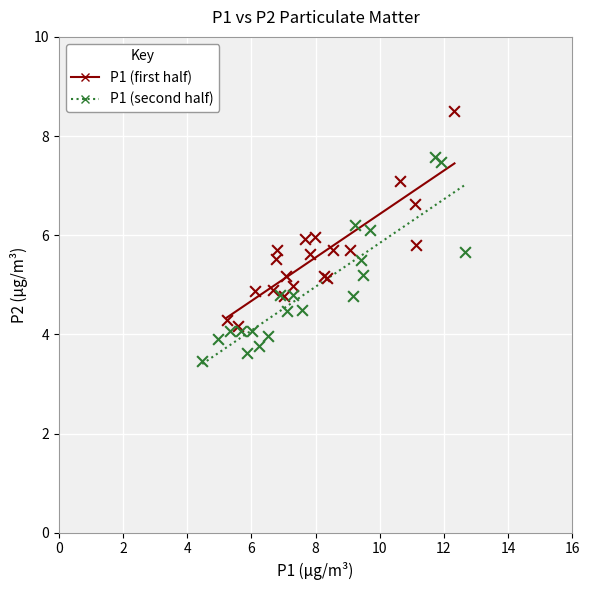

What are all the series names shown in the legend?

P1 (first half), P1 (second half)